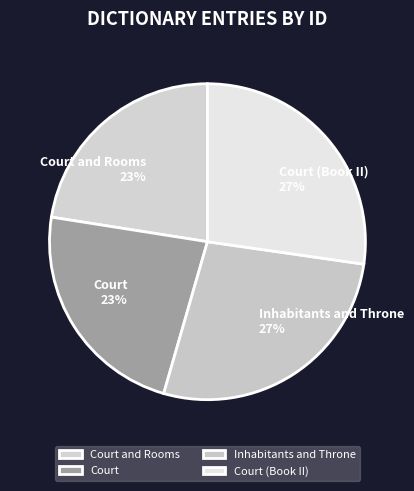

Is Court (Book II) the majority of the pie?

No